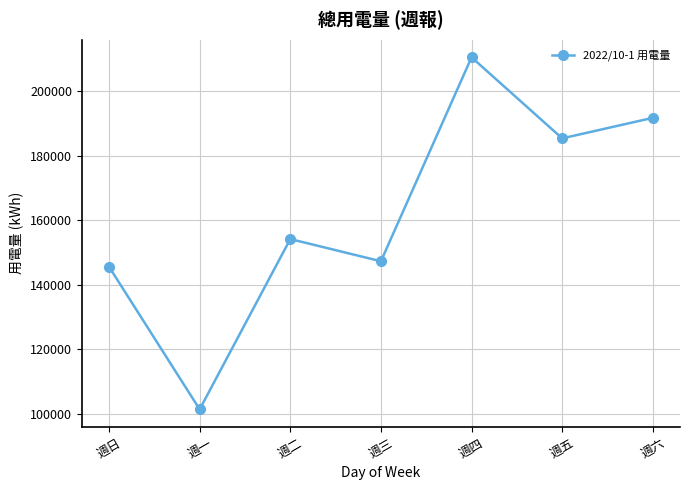

What is the value of the 4th point from the left?

147259.8